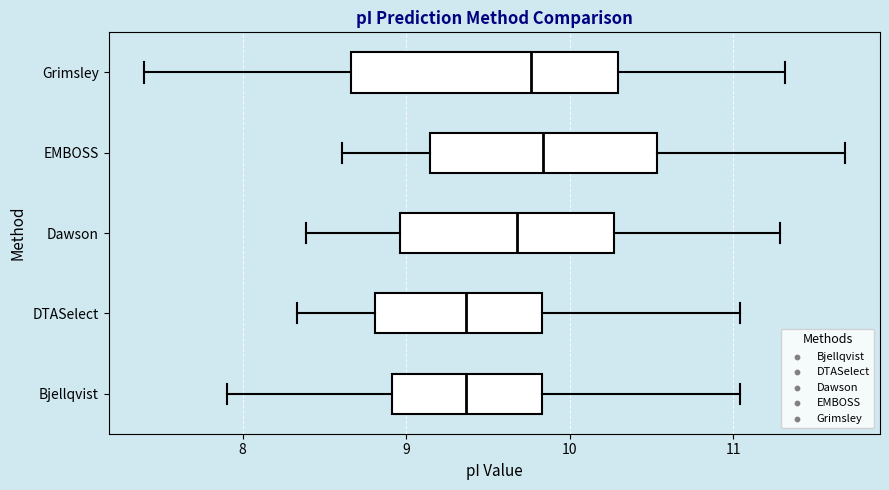

Comparing the boxes themselves (not the whiskers), which one is the widest?

Grimsley